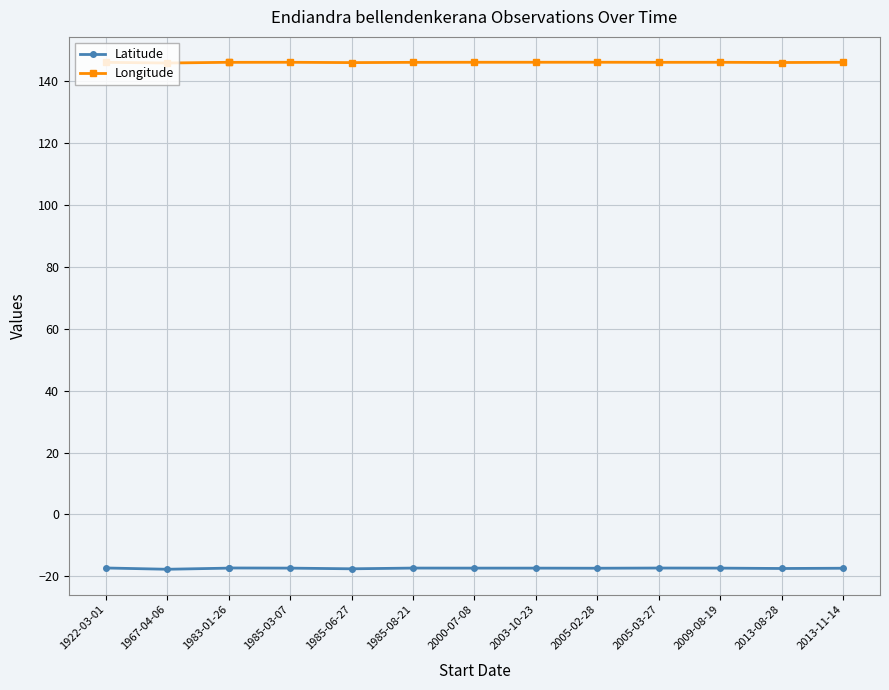

Count the number of data series in this chart.

2